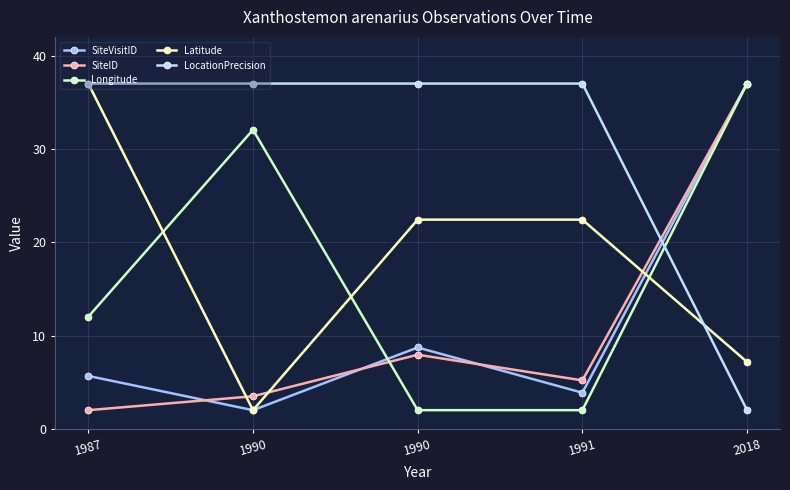

Reading left to right, transcribe all the data shown in this chart.

SiteVisitID: 1987=5.7	1990=2.0	1990=8.7	1991=3.9	2018=37.0
SiteID: 1987=2.0	1990=3.5	1990=7.9	1991=5.2	2018=37.0
Longitude: 1987=12.0	1990=32.0	1990=2.0	1991=2.0	2018=37.0
Latitude: 1987=37.0	1990=2.0	1990=22.4	1991=22.4	2018=7.2
LocationPrecision: 1987=37.0	1990=37.0	1990=37.0	1991=37.0	2018=2.0